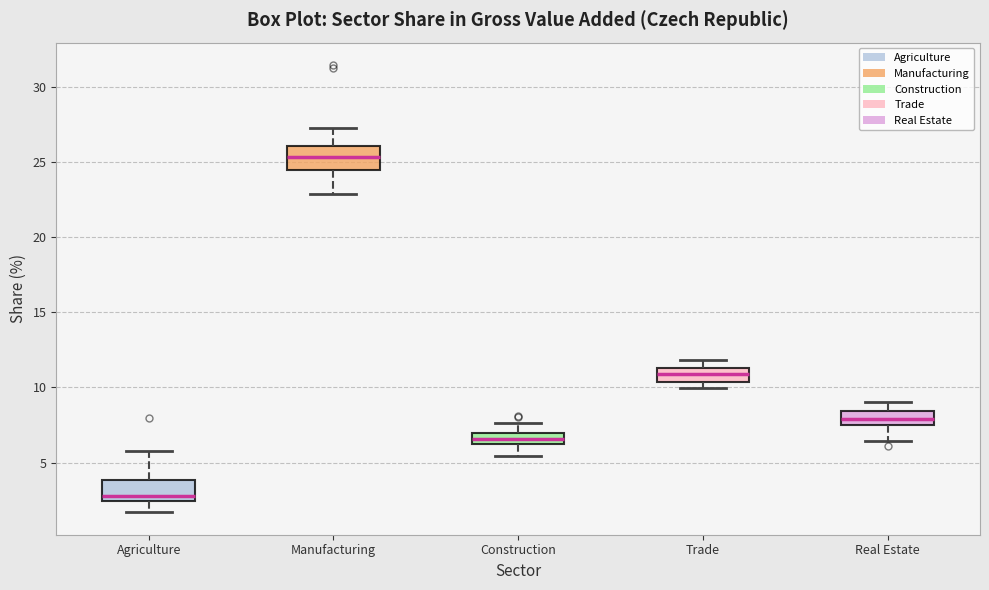

Which box's median line is the lowest?

Agriculture